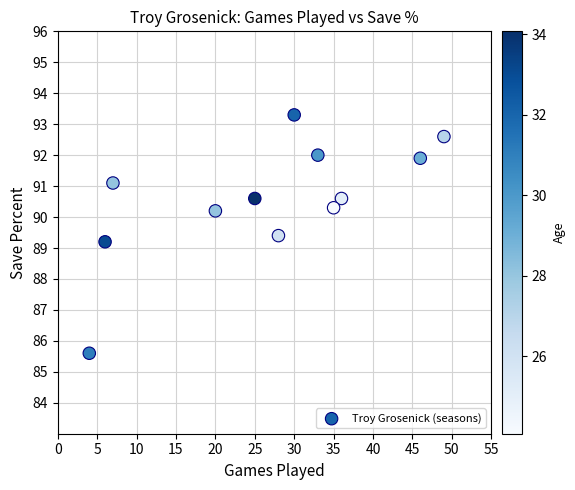

What is the range of X values (max minus min)?

45.0